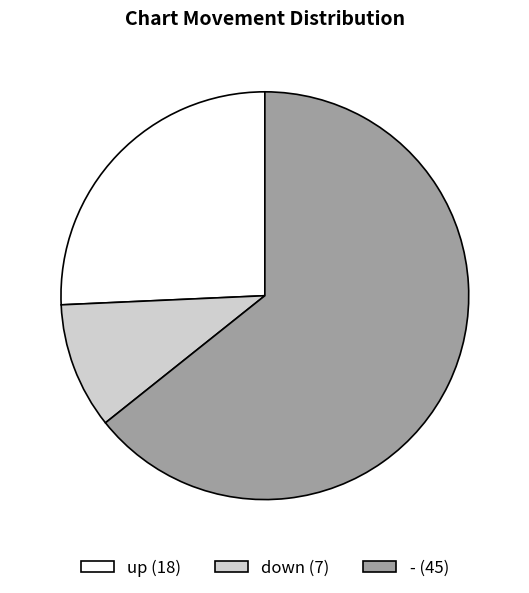

Is there a majority slice in this chart?

Yes